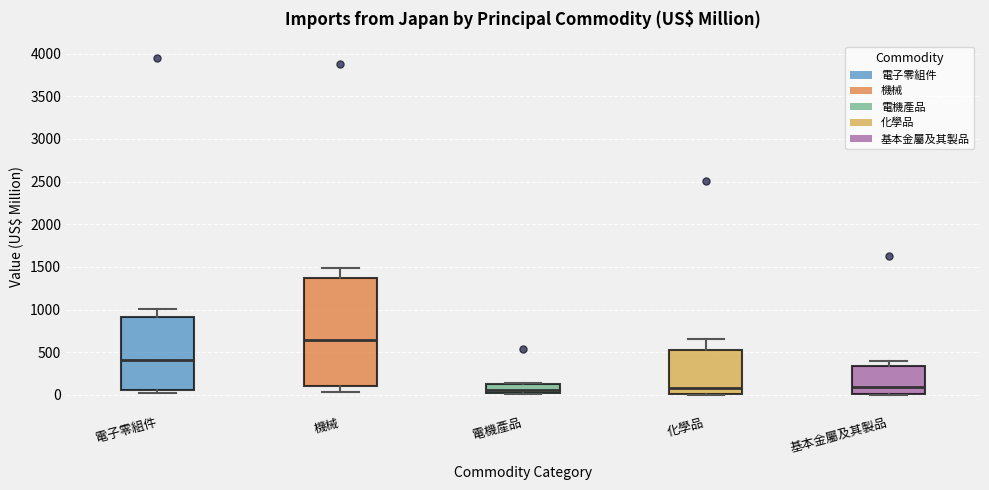

Where is the lower edge of the box for 基本金屬及其製品 on the y-axis? The values are not printed on the chart, so give them approximately, as read against the axis.

0